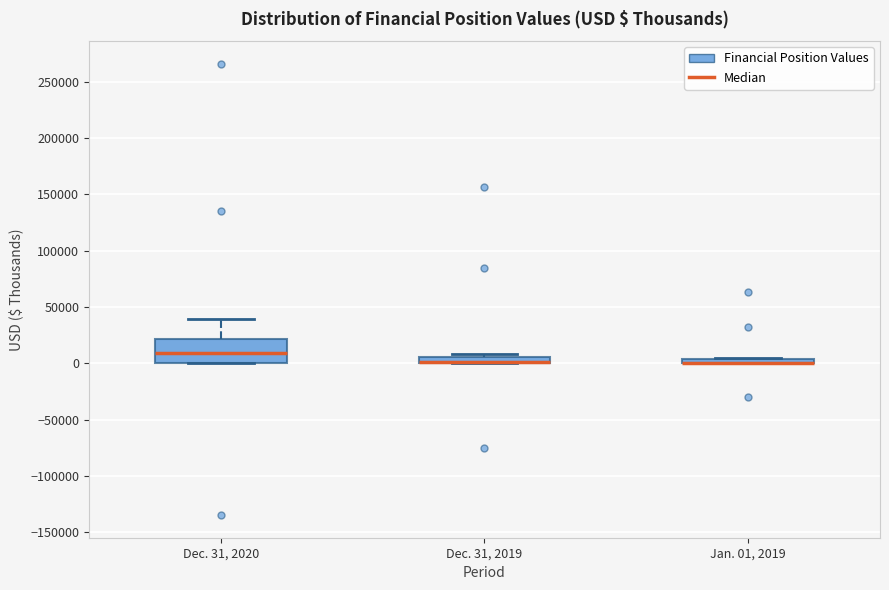

Which box is the tallest, from its lower edge to its upper edge?

Dec. 31, 2020